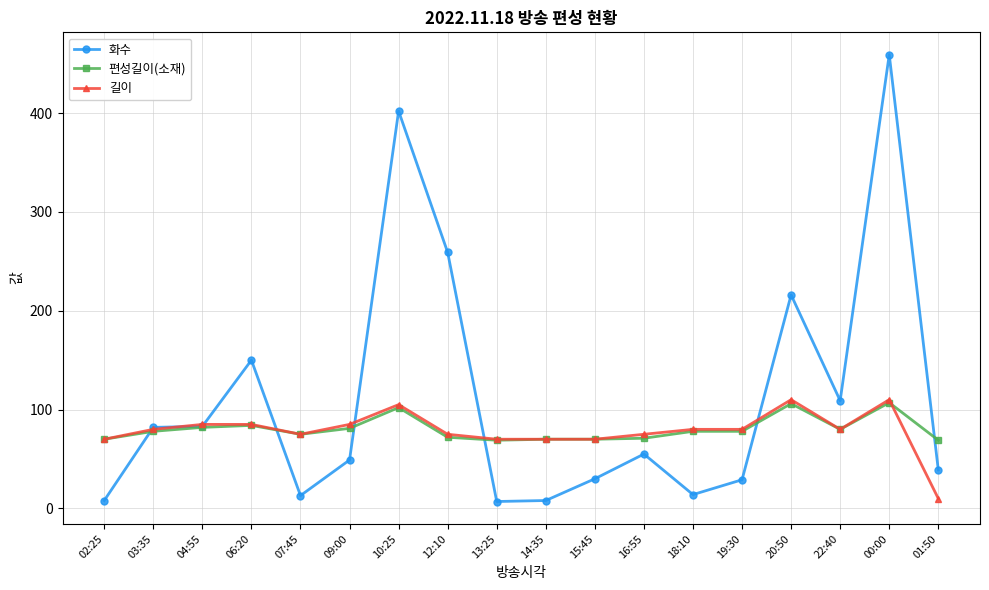

True or false: 편성길이(소재) has a value of 80 at 22:40.

True